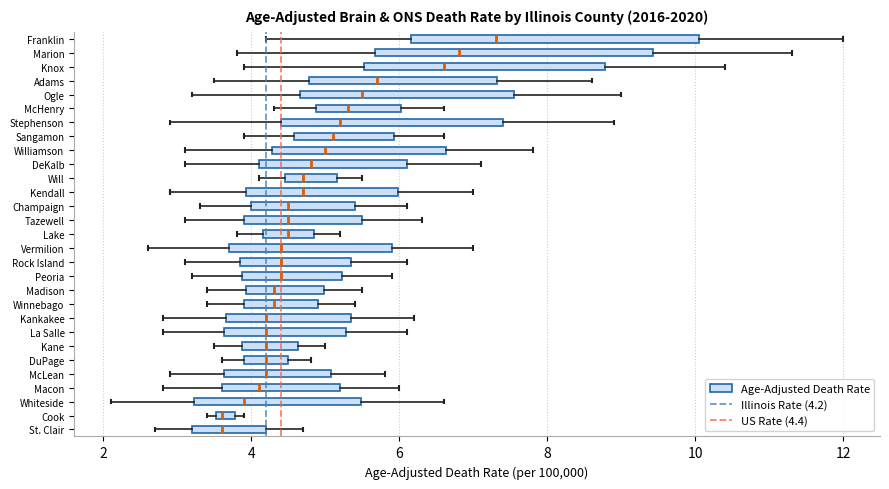

Which box has the furthest to the right median line?

Franklin